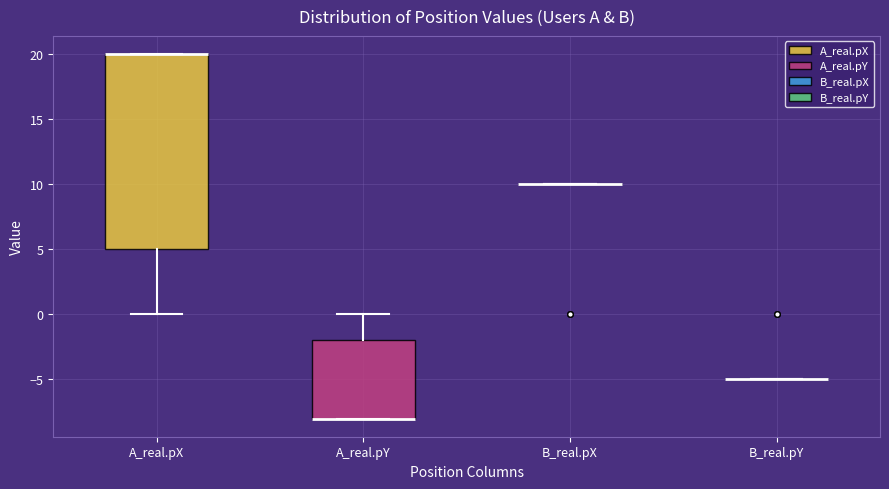

Reading left to right, read every box against the y-axis: the position of its median line, the range the box covers, and the ends of its whiskers. The values are not printed on the chart, so give them approximately, as read against the axis.

A_real.pX: median 20 (drawn on the box's upper edge), box 5 to 20, whiskers 0 to 20
A_real.pY: median -8 (drawn on the box's lower edge), box -8 to -2, whiskers -8 to 0
B_real.pX: box collapsed to a line at 10, whiskers 10 to 10
B_real.pY: box collapsed to a line at -5, whiskers -5 to -5